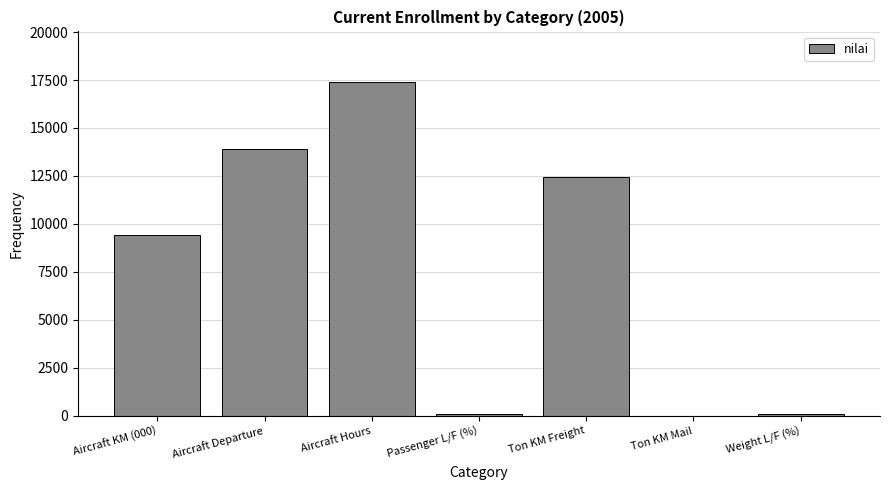

What value does the data have at Aircraft Departure, to the nearest 10?

13910